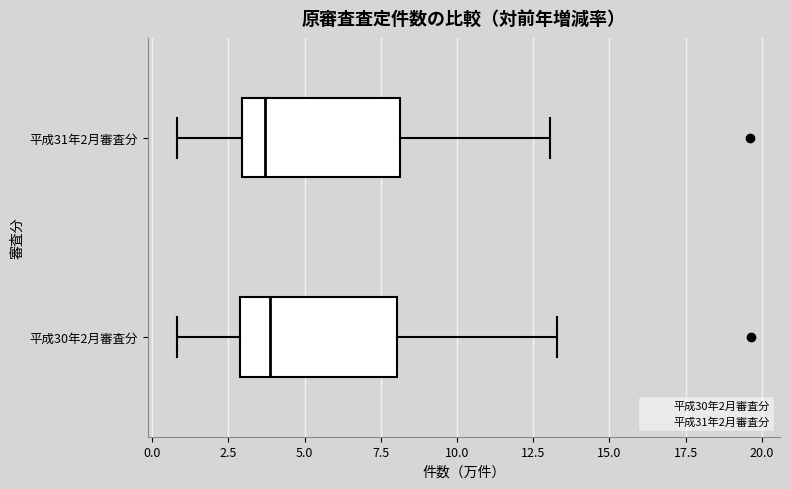

Reading bottom to top, transcribe this box plot: for each box, give where its median line is, the range the box spans, and where its two whiskers end, as read against the x-axis. The values are not printed on the chart, so give them approximately, as read against the axis.

平成30年2月審査分: median 4.0, box 3.0 to 8.0, whiskers 1.0 to 13.5
平成31年2月審査分: median 3.5, box 3.0 to 8.0, whiskers 1.0 to 13.0